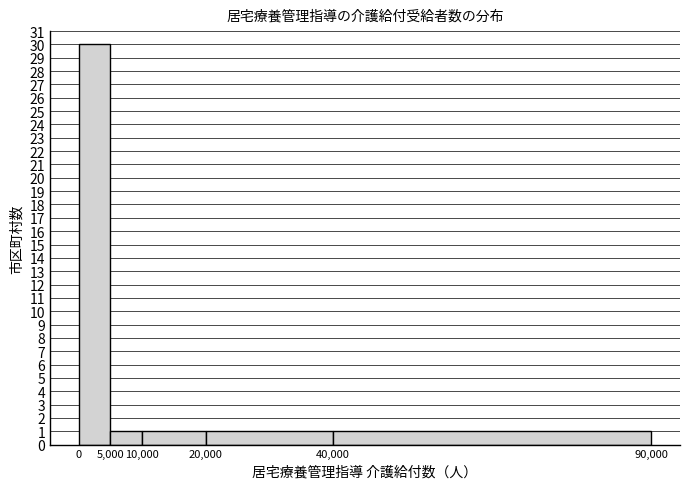

Reading left to right, transcribe this chart: for each bar, give the range it covers on the x-axis and its height. The values are not printed on the chart, so give them approximately, as read against the axis.

0 to 5,000: 30
5,000 to 10,000: 1
10,000 to 20,000: 1
20,000 to 40,000: 1
40,000 to 90,000: 1